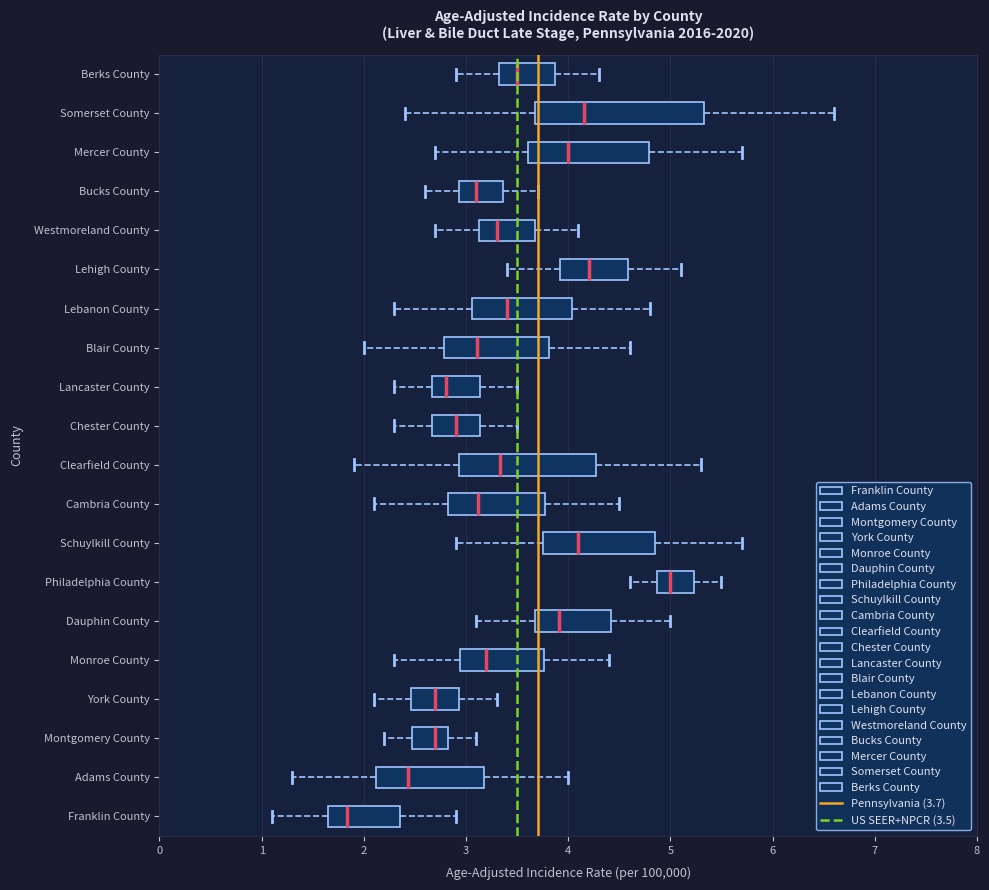

Reading bottom to top, transcribe this box plot: for each box, give where its median line is, the range the box spans, and where its two whiskers end, as read against the x-axis. The values are not printed on the chart, so give them approximately, as read against the axis.

Franklin County: median 1.8, box 1.6 to 2.4, whiskers 1.1 to 2.9
Adams County: median 2.4, box 2.1 to 3.2, whiskers 1.3 to 4.0
Montgomery County: median 2.7, box 2.5 to 2.8, whiskers 2.2 to 3.1
York County: median 2.7, box 2.5 to 2.9, whiskers 2.1 to 3.3
Monroe County: median 3.2, box 2.9 to 3.8, whiskers 2.3 to 4.4
Dauphin County: median 3.9, box 3.7 to 4.4, whiskers 3.1 to 5.0
Philadelphia County: median 5.0, box 4.9 to 5.2, whiskers 4.6 to 5.5
Schuylkill County: median 4.1, box 3.8 to 4.9, whiskers 2.9 to 5.7
Cambria County: median 3.1, box 2.8 to 3.8, whiskers 2.1 to 4.5
Clearfield County: median 3.3, box 2.9 to 4.3, whiskers 1.9 to 5.3
Chester County: median 2.9, box 2.7 to 3.1, whiskers 2.3 to 3.5
Lancaster County: median 2.8, box 2.7 to 3.1, whiskers 2.3 to 3.5
Blair County: median 3.1, box 2.8 to 3.8, whiskers 2.0 to 4.6
Lebanon County: median 3.4, box 3.1 to 4.0, whiskers 2.3 to 4.8
Lehigh County: median 4.2, box 3.9 to 4.6, whiskers 3.4 to 5.1
Westmoreland County: median 3.3, box 3.1 to 3.7, whiskers 2.7 to 4.1
Bucks County: median 3.1, box 2.9 to 3.4, whiskers 2.6 to 3.7
Mercer County: median 4.0, box 3.6 to 4.8, whiskers 2.7 to 5.7
Somerset County: median 4.2, box 3.7 to 5.3, whiskers 2.4 to 6.6
Berks County: median 3.5, box 3.3 to 3.9, whiskers 2.9 to 4.3